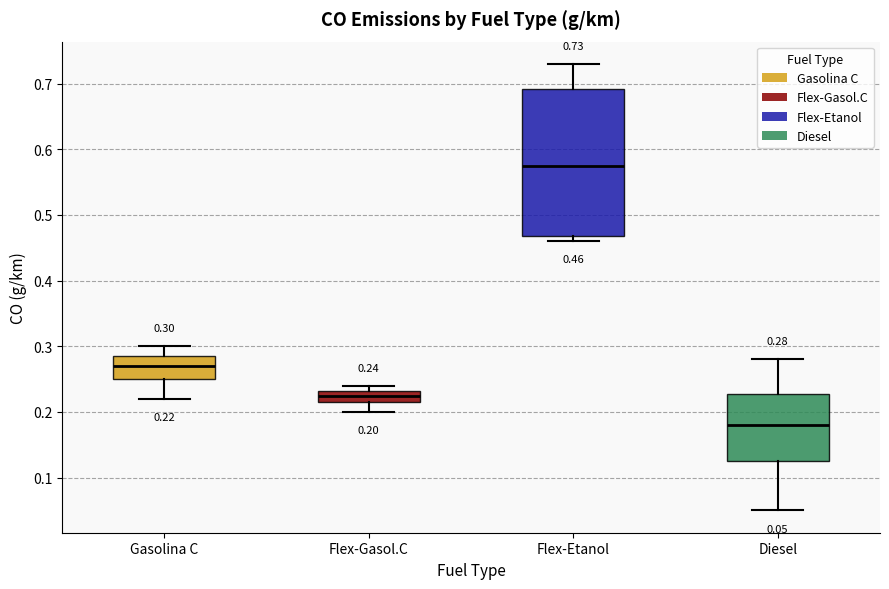

Which box's median line is the highest?

Flex-Etanol